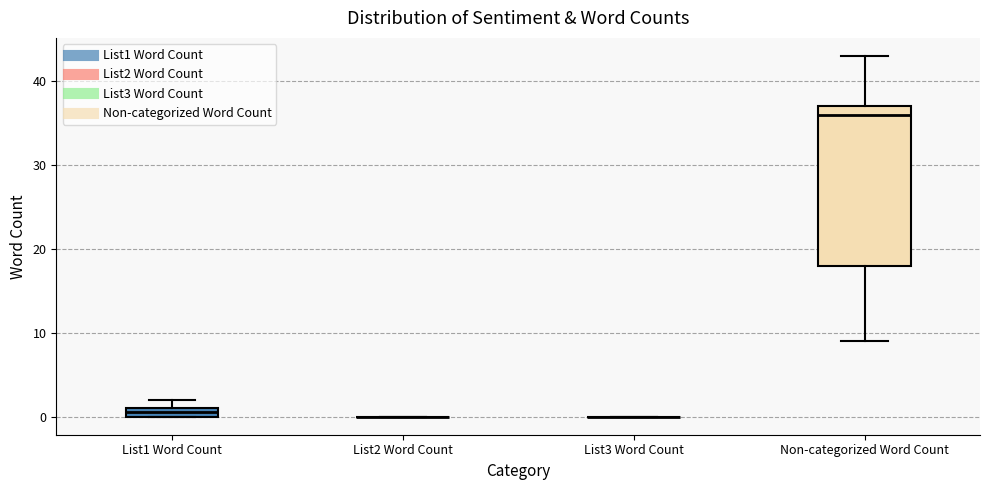

Comparing the boxes themselves (not the whiskers), which one is the tallest?

Non-categorized Word Count